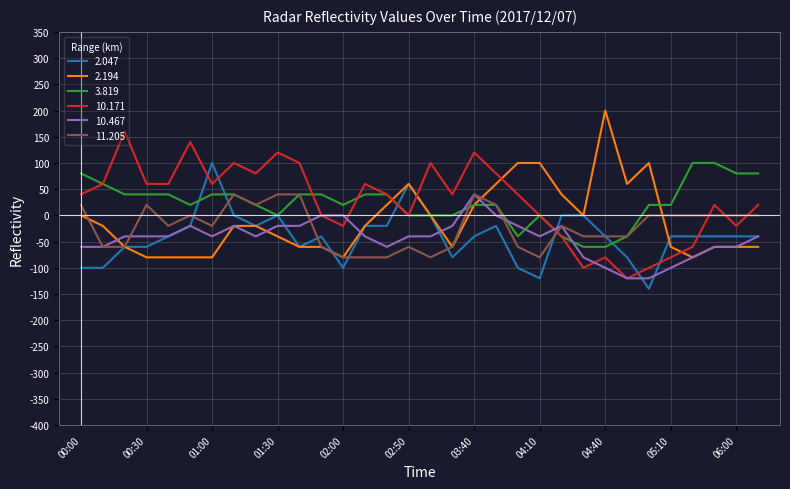

True or false: 2.047 and 2.194 intersect in this chart.

True